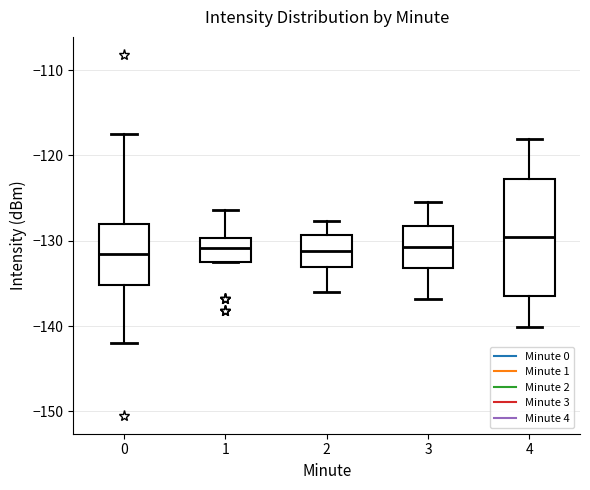

Reading left to right, transcribe this box plot: for each box, give where its median line is, the range the box spans, and where its two whiskers end, as read against the y-axis. The values are not printed on the chart, so give them approximately, as read against the axis.

0: median -132, box -135 to -128, whiskers -142 to -117
1: median -131, box -132 to -130, whiskers -132 to -126
2: median -131, box -133 to -129, whiskers -136 to -128
3: median -131, box -133 to -128, whiskers -137 to -125
4: median -130, box -136 to -123, whiskers -140 to -118